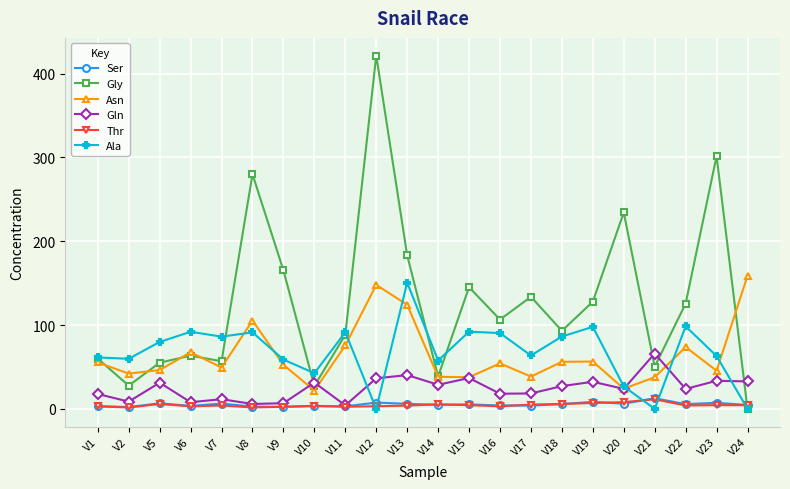

What is the value of the Ala point at the 16th from the left?

86.3